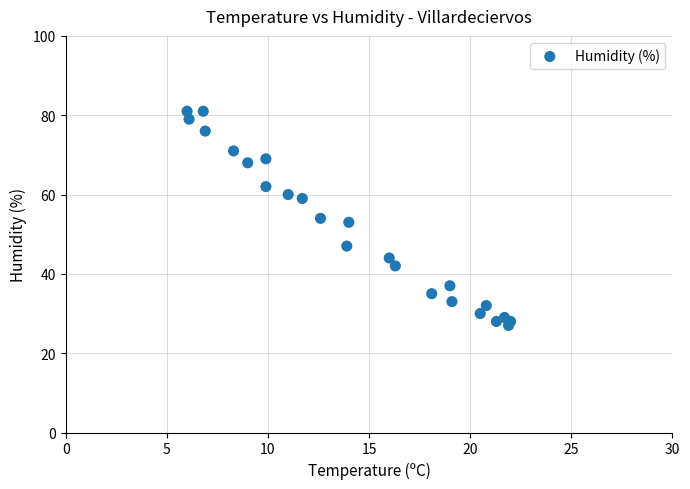

What is the range of Y values (max minus min)?

54